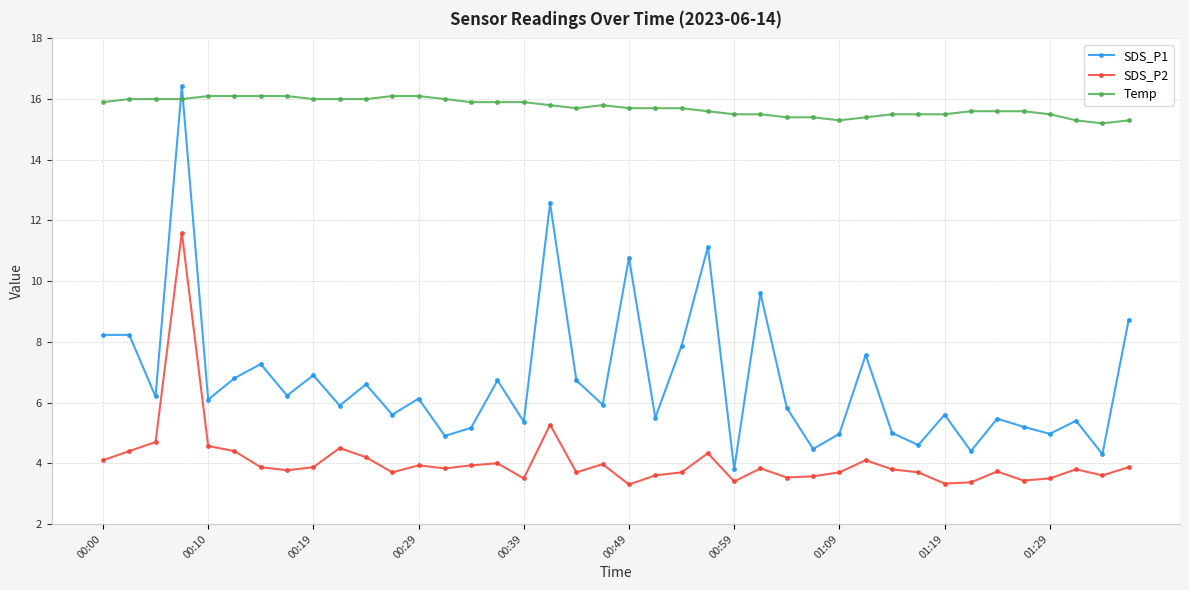

True or false: SDS_P2 has more than 1 points higher than both neighbors.

True